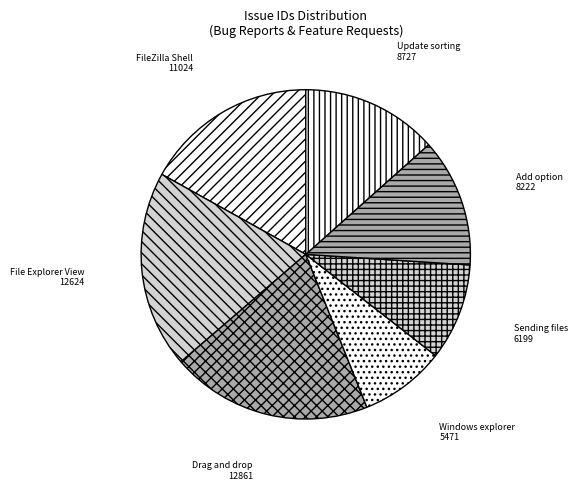

How many slices are in this pie chart?

7